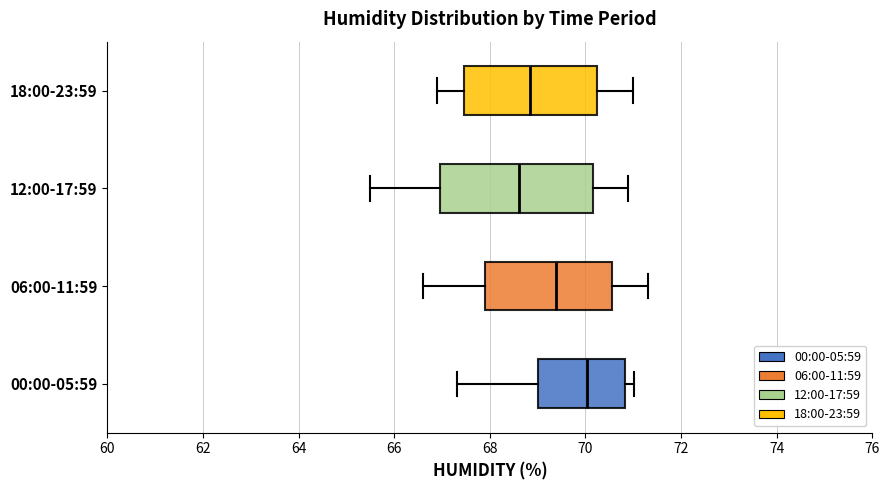

Reading bottom to top, transcribe this box plot: for each box, give where its median line is, the range the box spans, and where its two whiskers end, as read against the x-axis. The values are not printed on the chart, so give them approximately, as read against the axis.

00:00-05:59: median 70.0, box 69.0 to 70.8, whiskers 67.4 to 71.0
06:00-11:59: median 69.4, box 68.0 to 70.6, whiskers 66.6 to 71.4
12:00-17:59: median 68.6, box 67.0 to 70.2, whiskers 65.6 to 71.0
18:00-23:59: median 68.8, box 67.4 to 70.2, whiskers 67.0 to 71.0